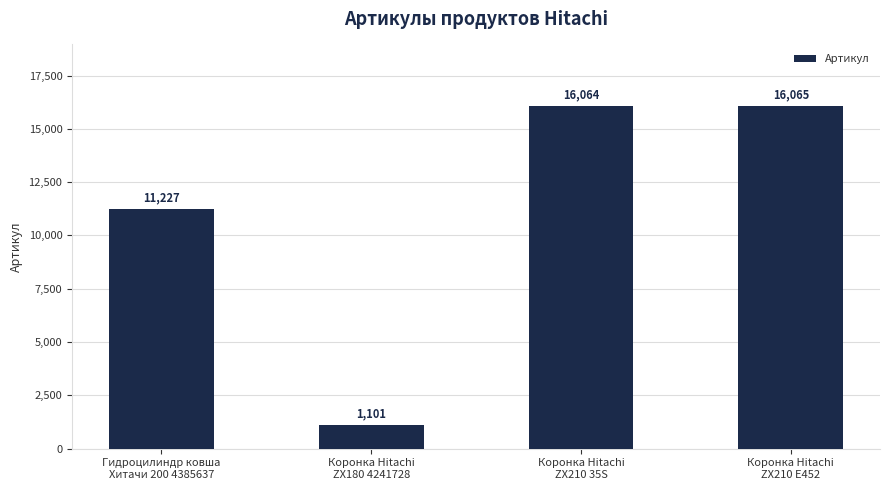

What is the sum of the values at Гидроцилиндр ковша
Хитачи 200 4385637 and Коронка Hitachi
ZX210 35S?

27291